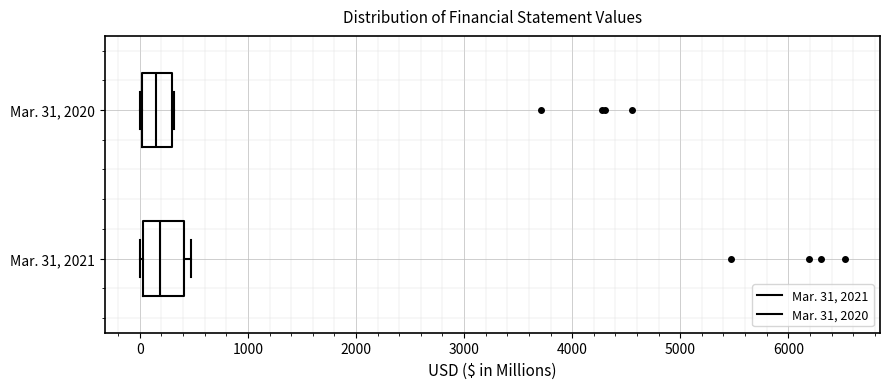

Where does the median line of the box for Mar. 31, 2020 sit on the x-axis? The values are not printed on the chart, so give them approximately, as read against the axis.

200